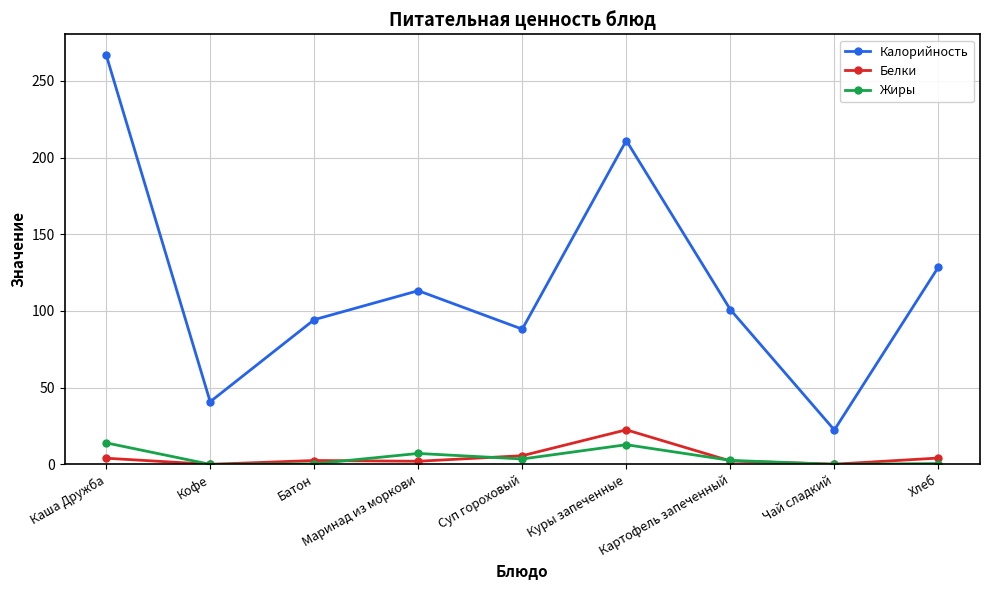

What is the total value across all series at Батон?

97.1